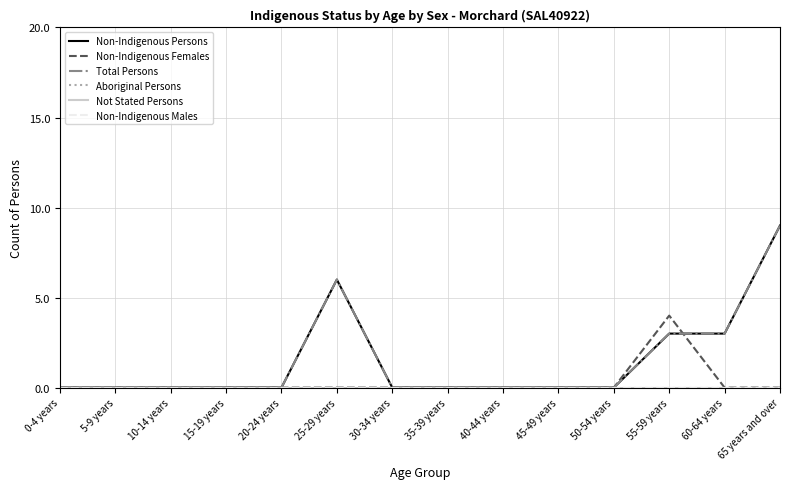

At how many categories does at least one series exceed 1?

4